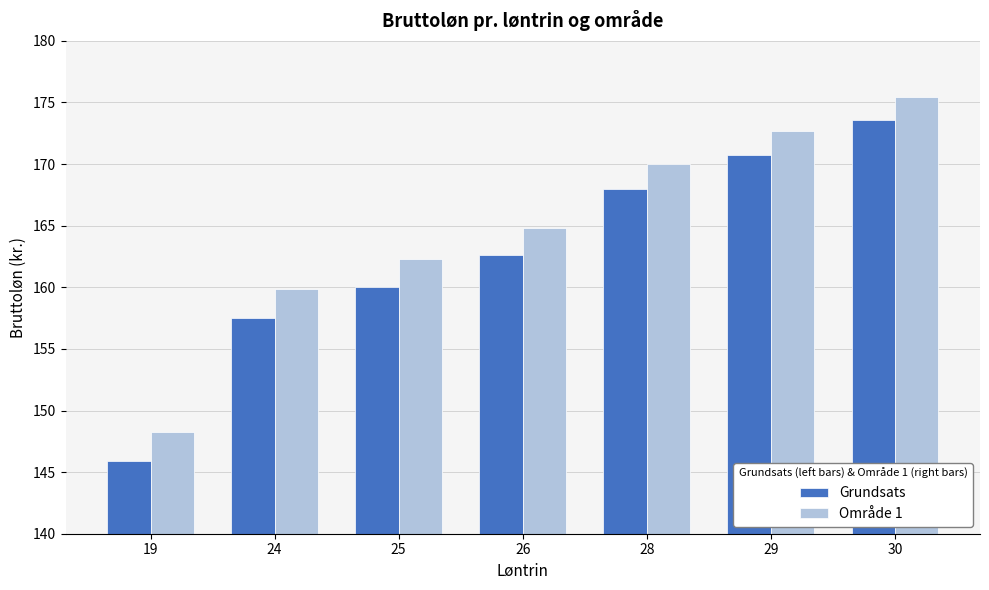

What is the maximum value shown in the chart?

175.4